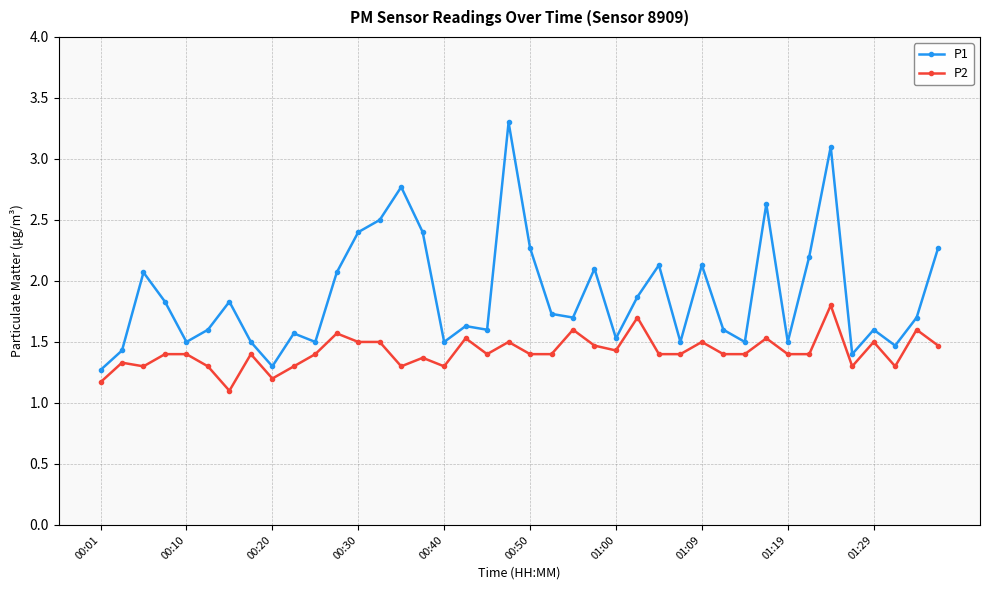

Is this an area chart (filled region under the line)?

No